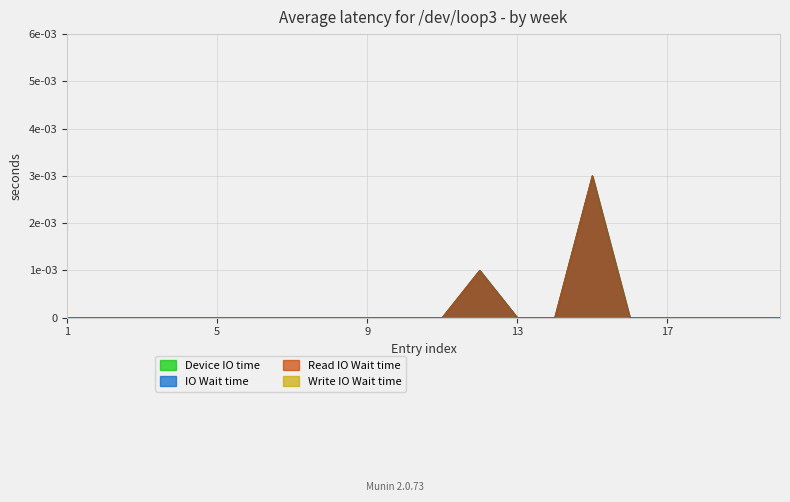

Does the chart display data point markers on the line(s)?

No